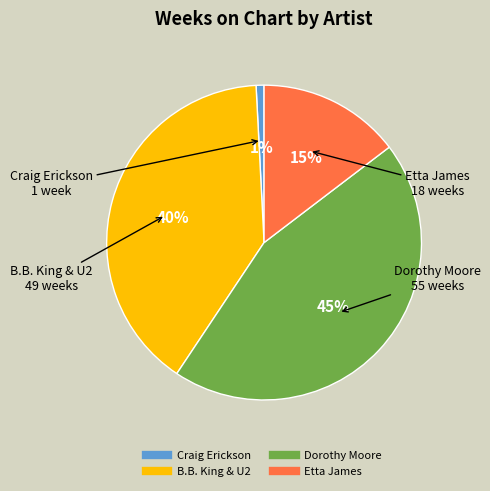

To the nearest percent, what percentage of the pie is Etta James?

15%